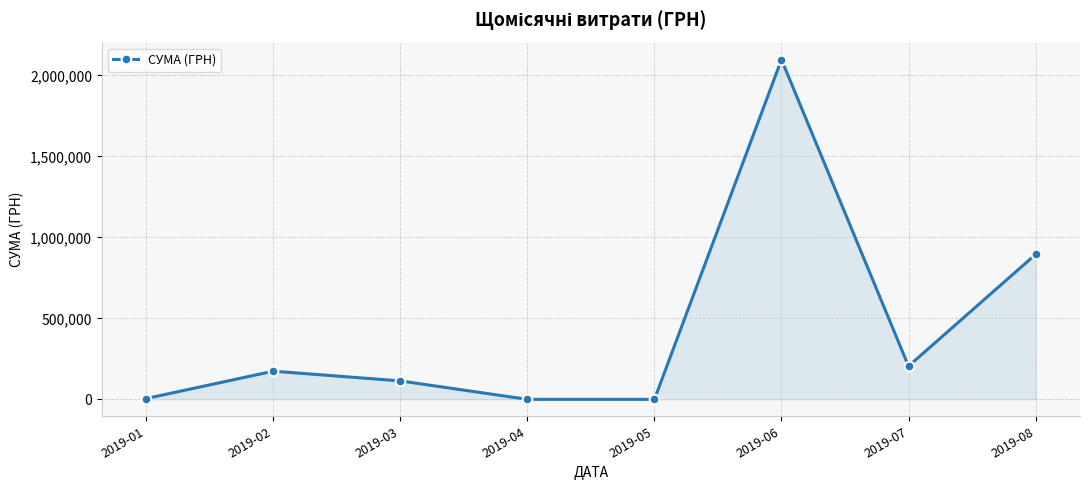

Which label corresponds to the largest value in the chart?

2019-06